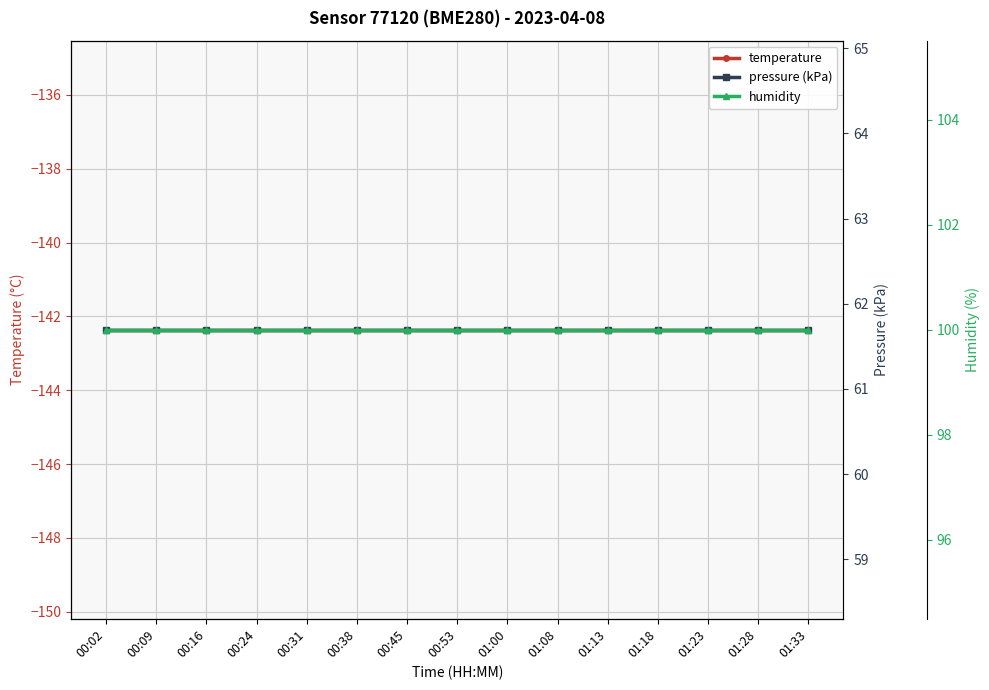

True or false: pressure (kPa) and temperature cross at least once.

False